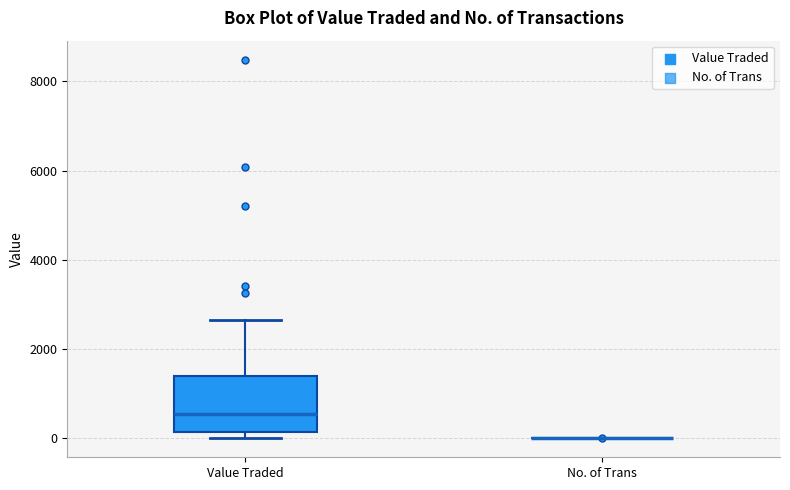

Reading left to right, transcribe this box plot: for each box, give where its median line is, the range the box spans, and where its two whiskers end, as read against the y-axis. The values are not printed on the chart, so give them approximately, as read against the axis.

Value Traded: median 600, box 200 to 1400, whiskers 0 to 2600
No. of Trans: box collapsed to a line at 0, whiskers 0 to 0